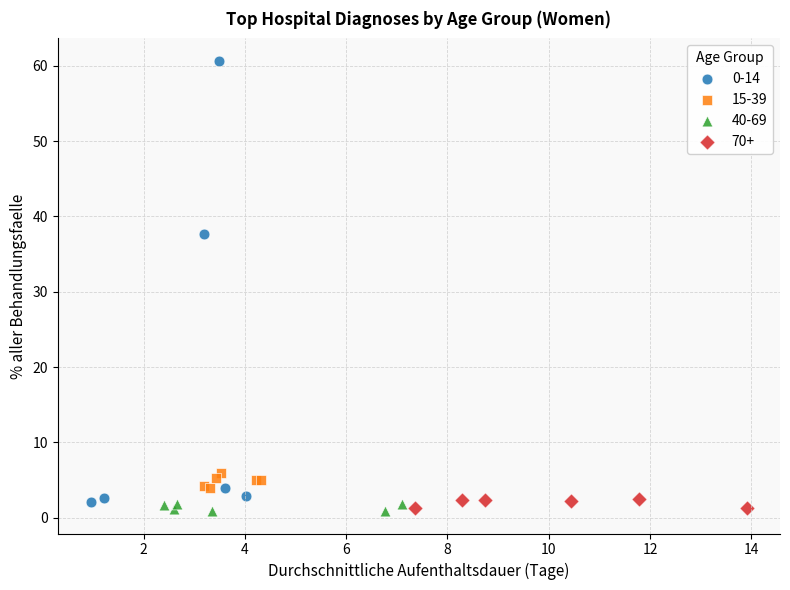

Which series has the widest spread of Y values?

0-14